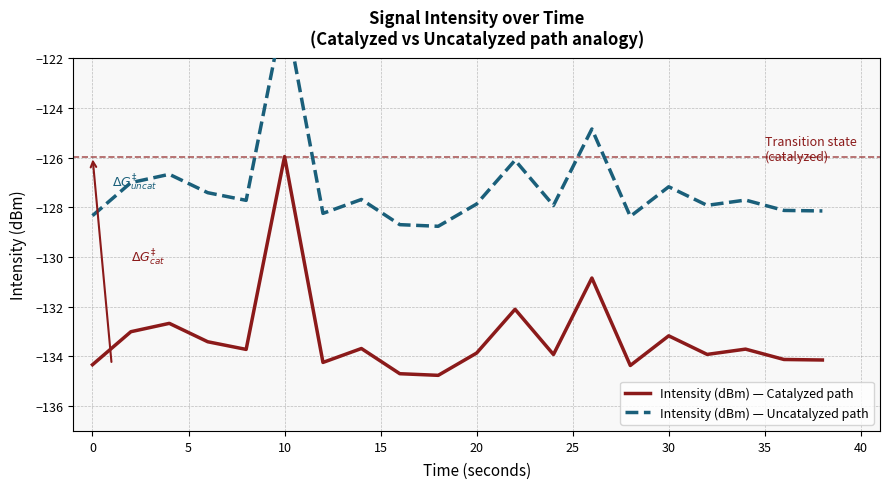

Reading right to left, transcribe all the data shown in this chart.

Intensity (dBm) — Catalyzed path: -134.1	-134.1	-133.7	-133.9	-133.2	-134.4	-130.8	-133.9	-132.1	-133.9	-134.8	-134.7	-133.7	-134.2	-126.0	-133.7	-133.4	-132.7	-133.0	-134.3
Intensity (dBm) — Uncatalyzed path: -128.1	-128.1	-127.7	-127.9	-127.2	-128.4	-124.8	-127.9	-126.1	-127.9	-128.8	-128.7	-127.7	-128.2	-120.0	-127.7	-127.4	-126.7	-127.0	-128.3